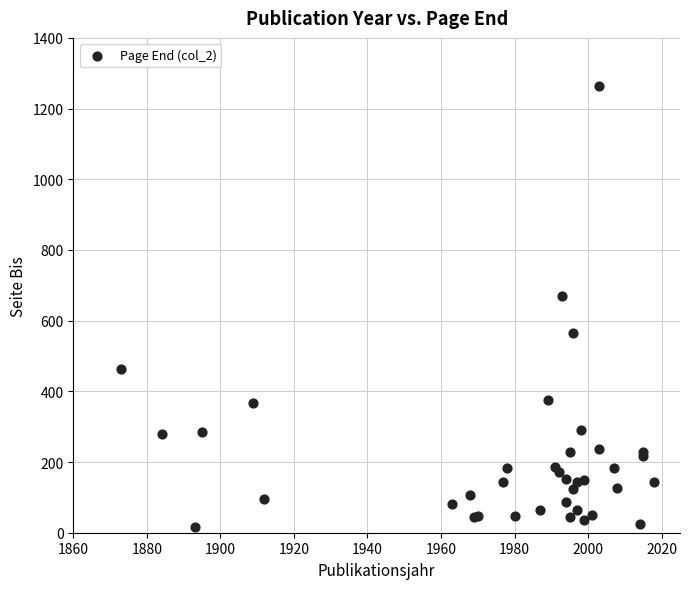

What Y value in the scatter plot is closest to 640?

671